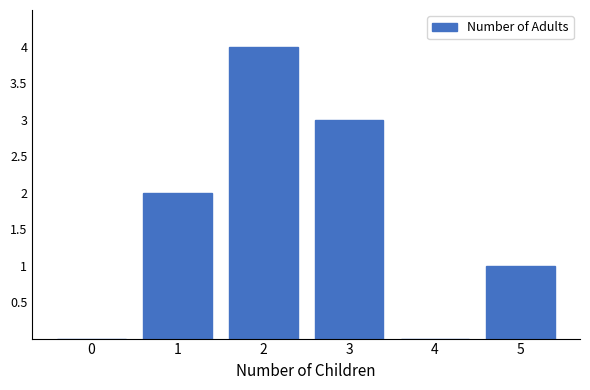

Reading right to left, list all the values displayed in this chart.

5=1	4=0	3=3	2=4	1=2	0=0